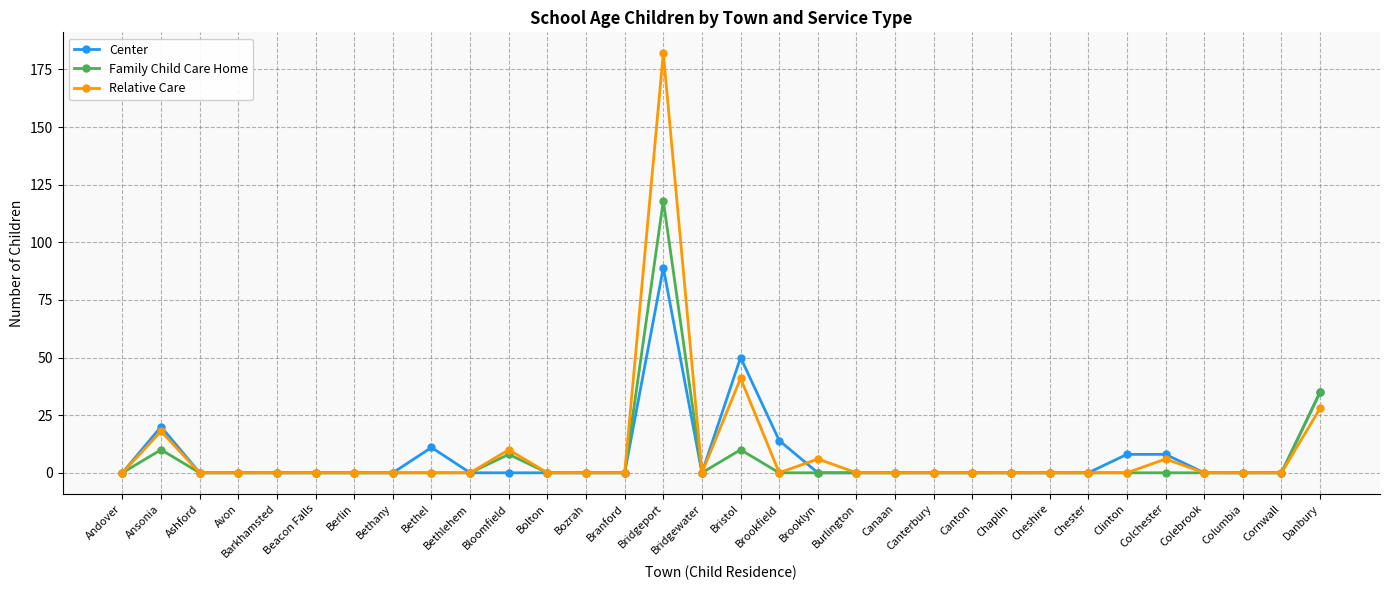

Which series has the widest spread of values?

Relative Care